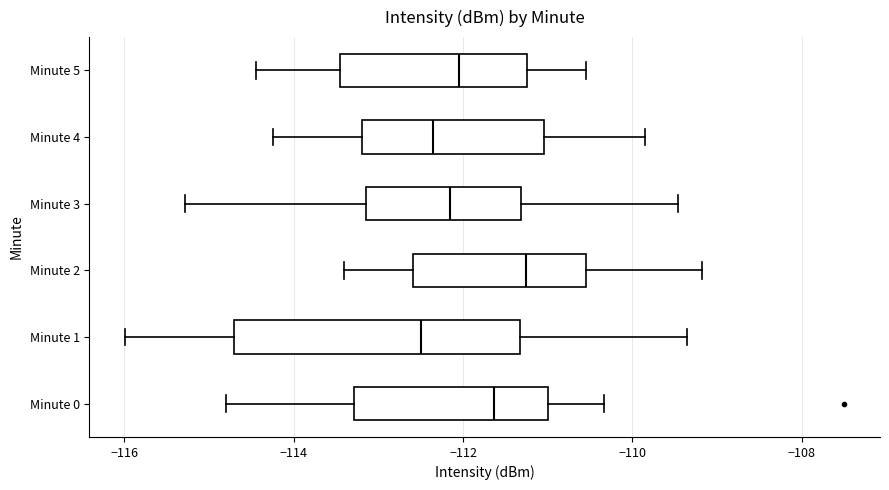

Reading bottom to top, read every box against the x-axis: the position of its median line, the range the box covers, and the ends of its whiskers. The values are not printed on the chart, so give them approximately, as read against the axis.

Minute 0: median -111.6, box -113.2 to -111.0, whiskers -114.8 to -110.4
Minute 1: median -112.4, box -114.8 to -111.4, whiskers -116.0 to -109.4
Minute 2: median -111.2, box -112.6 to -110.6, whiskers -113.4 to -109.2
Minute 3: median -112.2, box -113.2 to -111.4, whiskers -115.2 to -109.4
Minute 4: median -112.4, box -113.2 to -111.0, whiskers -114.2 to -109.8
Minute 5: median -112.0, box -113.4 to -111.2, whiskers -114.4 to -110.6